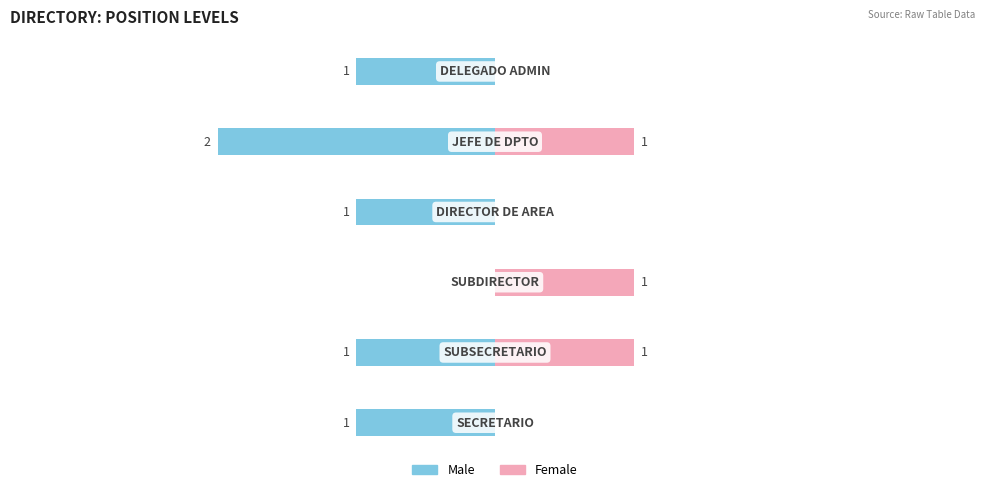

Reading right to left, what are all the values shown in this chart?

Male: -1	-2	-1	0	-1	-1
Female: 0	1	0	1	1	0